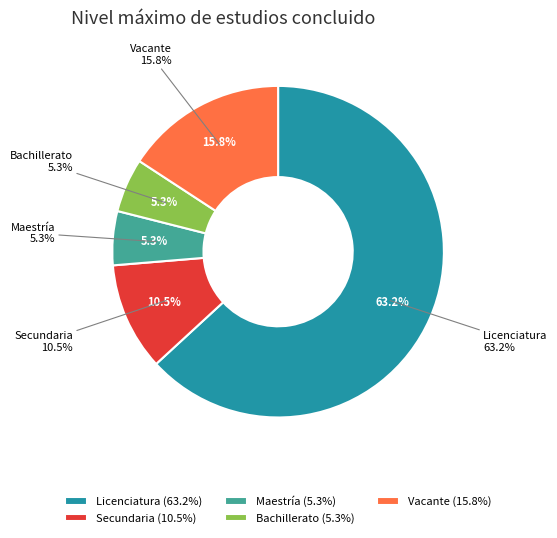

To the nearest percent, what is the combined percentage of Bachillerato and Licenciatura?

68%